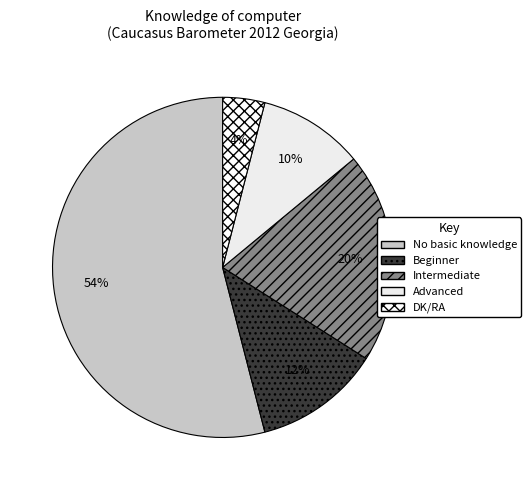

To the nearest percent, what percentage of the pie is No basic knowledge?

54%